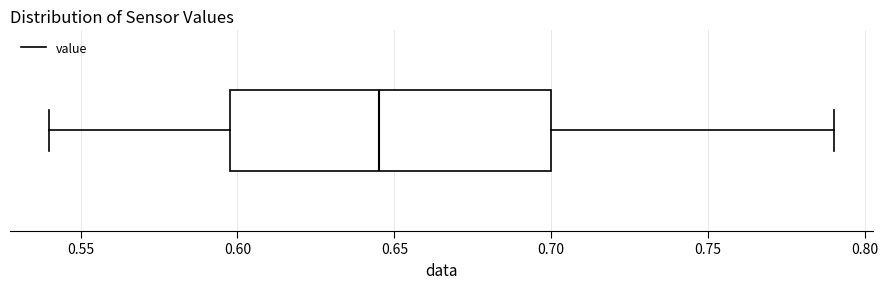

Where does the median line of the box sit on the x-axis? The values are not printed on the chart, so give them approximately, as read against the axis.

0.645